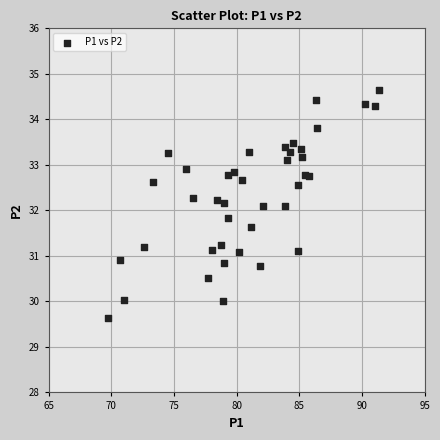

What is the range of Y values (max minus min)?

5.0